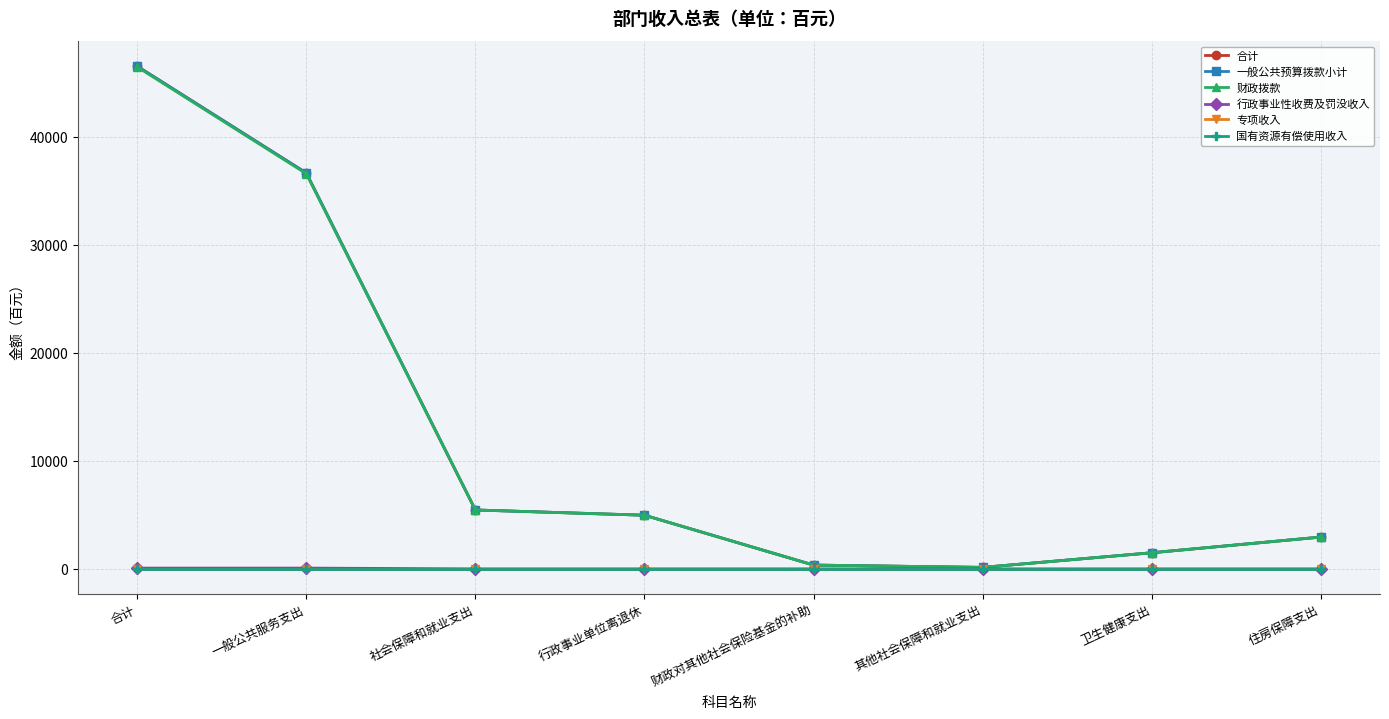

What is the maximum value shown in the chart?

46511